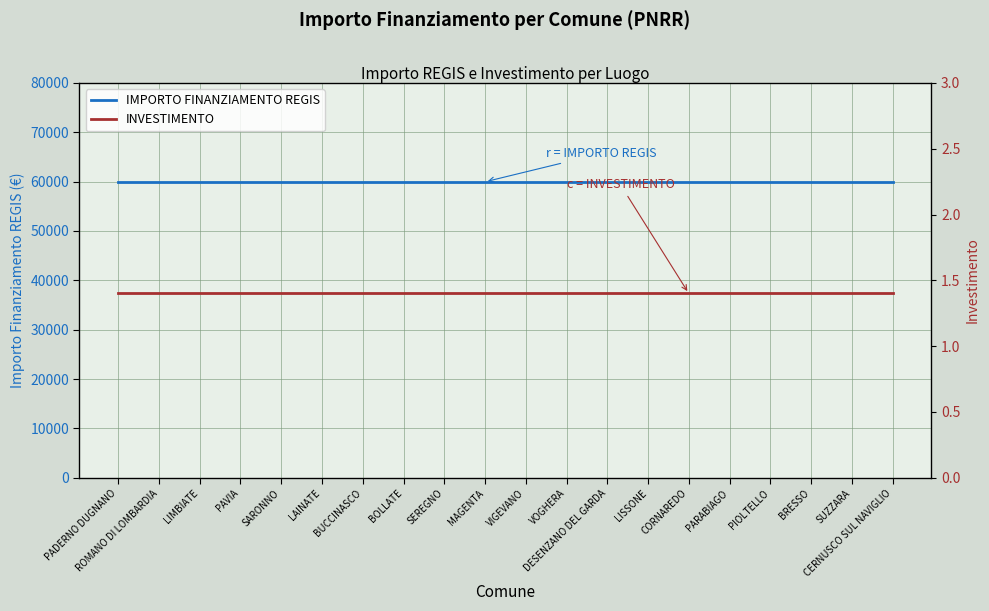

True or false: INVESTIMENTO has more than 0 interior local peaks.

False